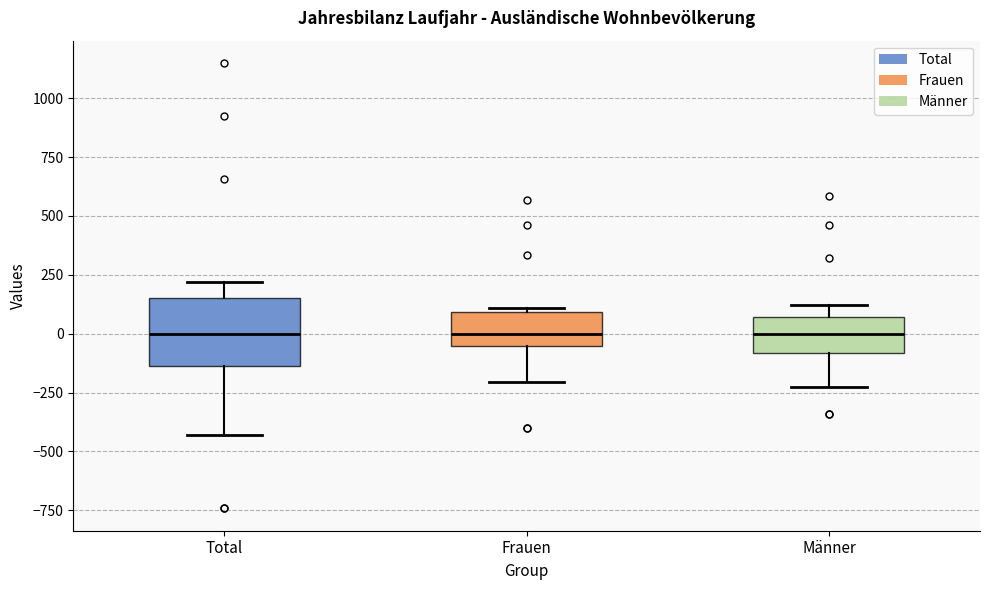

Which box is the tallest, from its lower edge to its upper edge?

Total